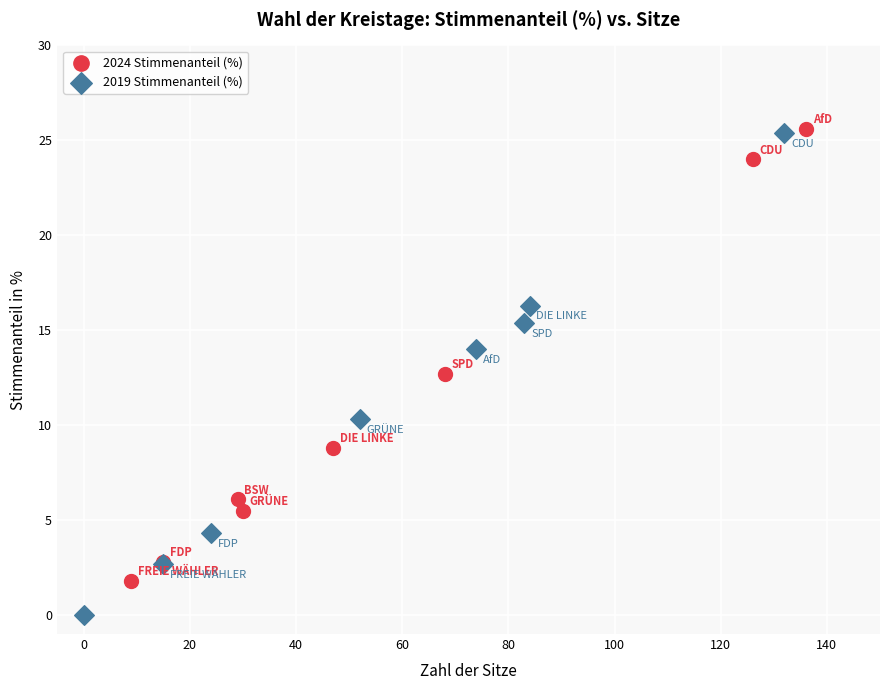

Which series has the widest spread of Y values?

2019 Stimmenanteil (%)